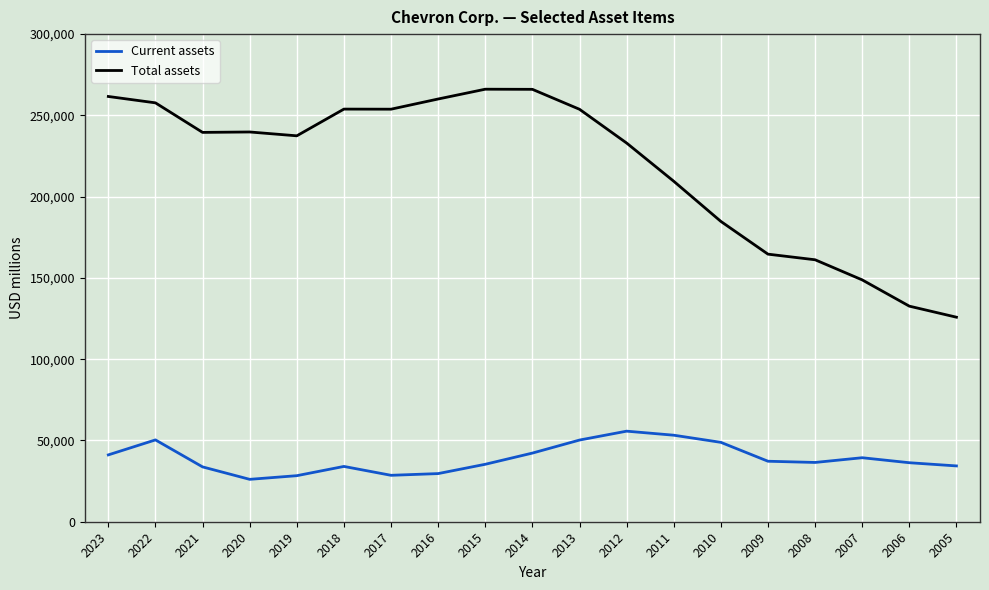

What is the sum of the Current assets values at 2017 and 2009?

65776